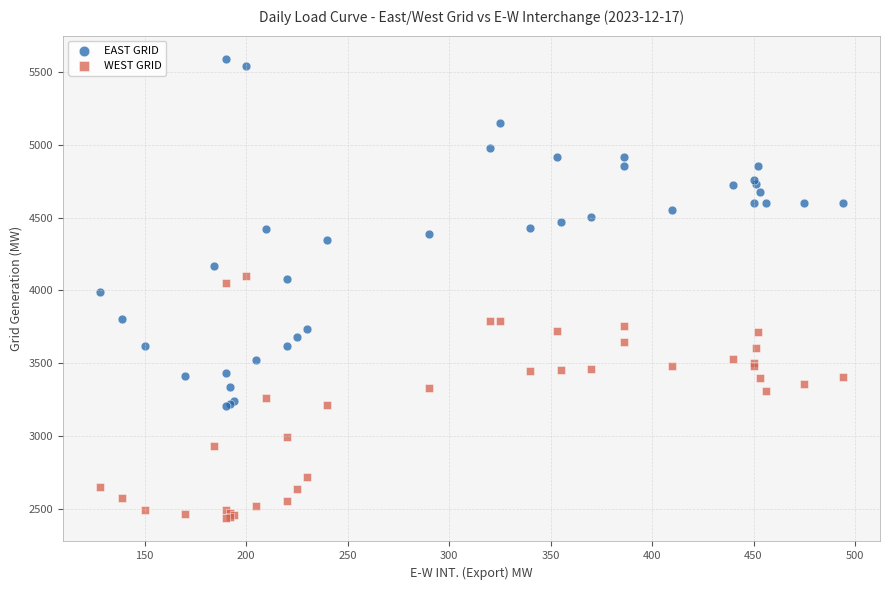

Which series has the largest Y range (max minus min)?

EAST GRID